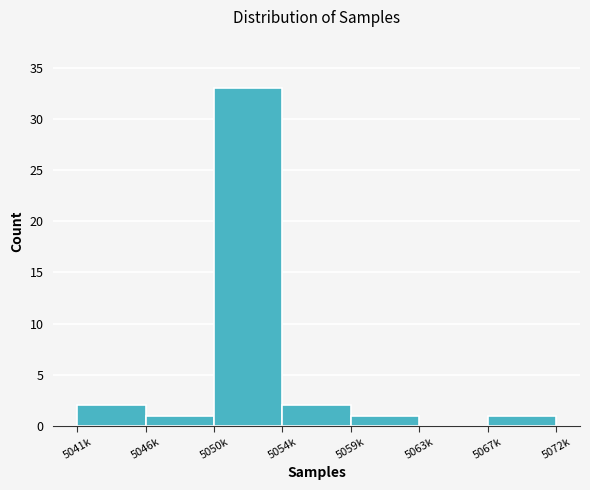

Reading left to right, list all the values displayed in this chart.

5041k=2	5046k=1	5050k=33	5054k=2	5059k=1	5063k=0	5067k=1